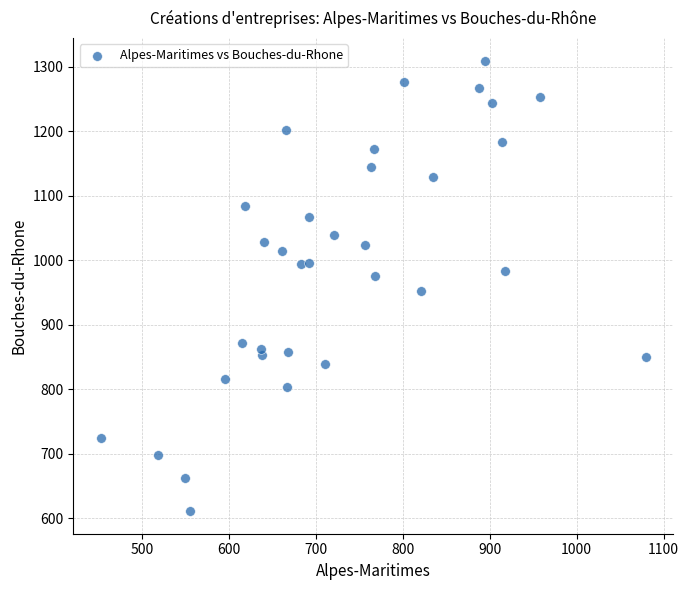

What Y value in the scatter plot is closest to 960?

952